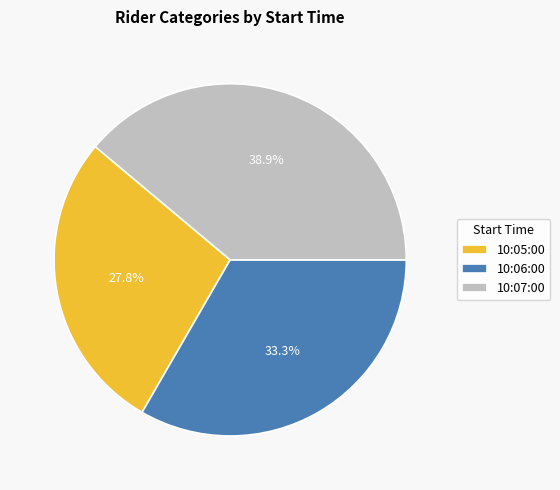

Is there any slice that represents more than half of the pie?

No